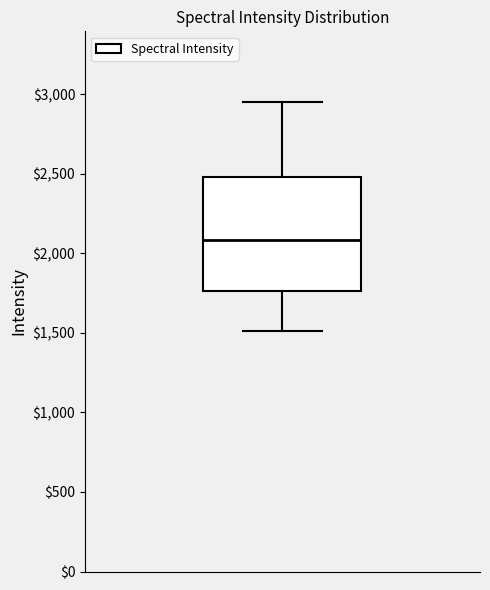

Read this box plot against the y-axis: the position of the median line, the range covered by the box, and the ends of both whiskers. The values are not printed on the chart, so give them approximately, as read against the axis.

median 2100, box 1750 to 2500, whiskers 1500 to 2950